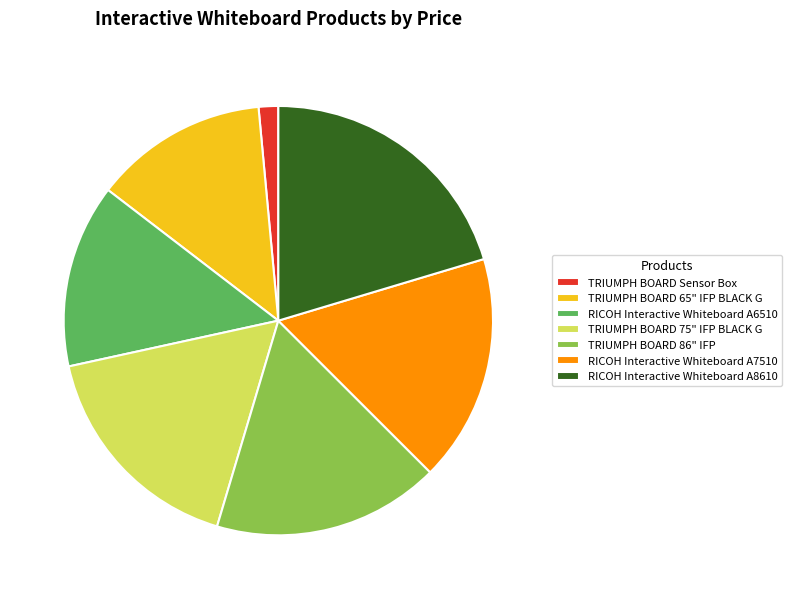

Between TRIUMPH BOARD Sensor Box and RICOH Interactive Whiteboard A7510, which is larger?

RICOH Interactive Whiteboard A7510